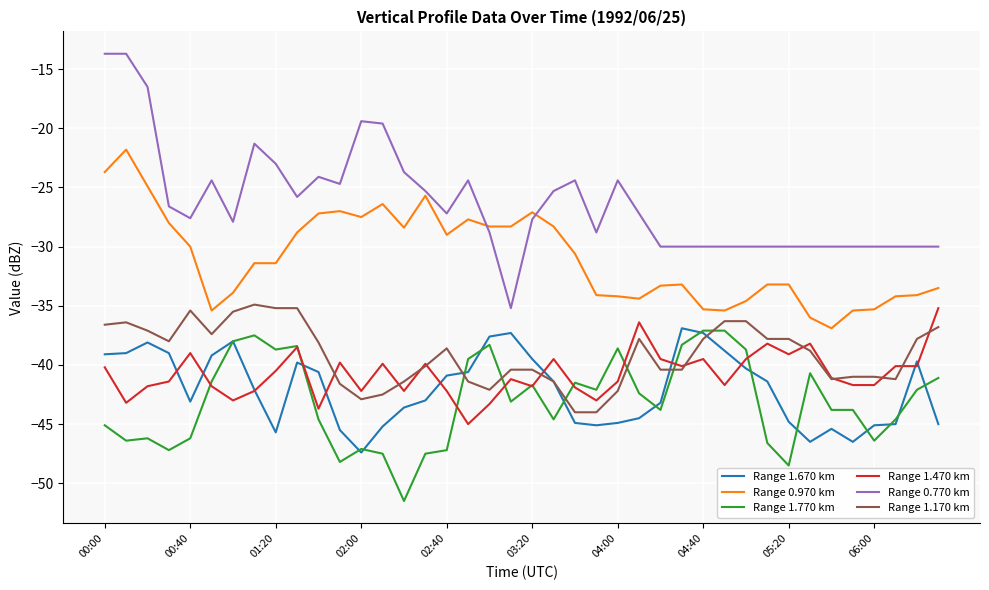

Which series has the widest spread of values?

Range 0.770 km